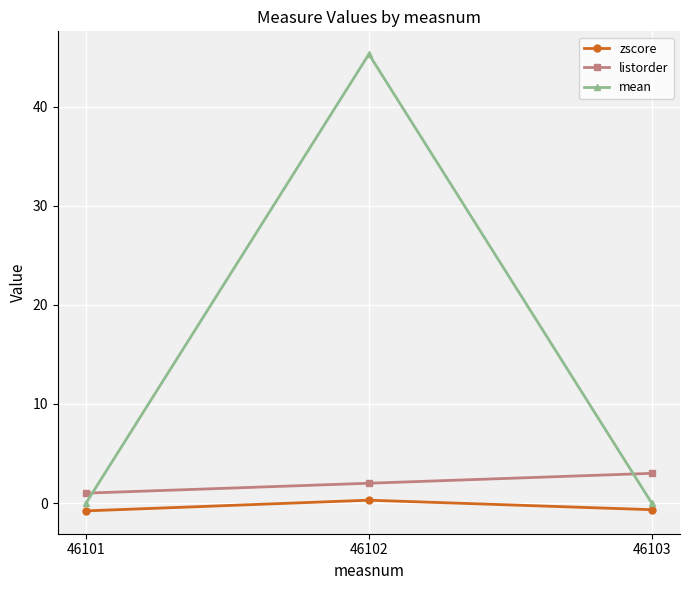

Rank the series by their maximum value, from lowest to highest.

zscore, listorder, mean